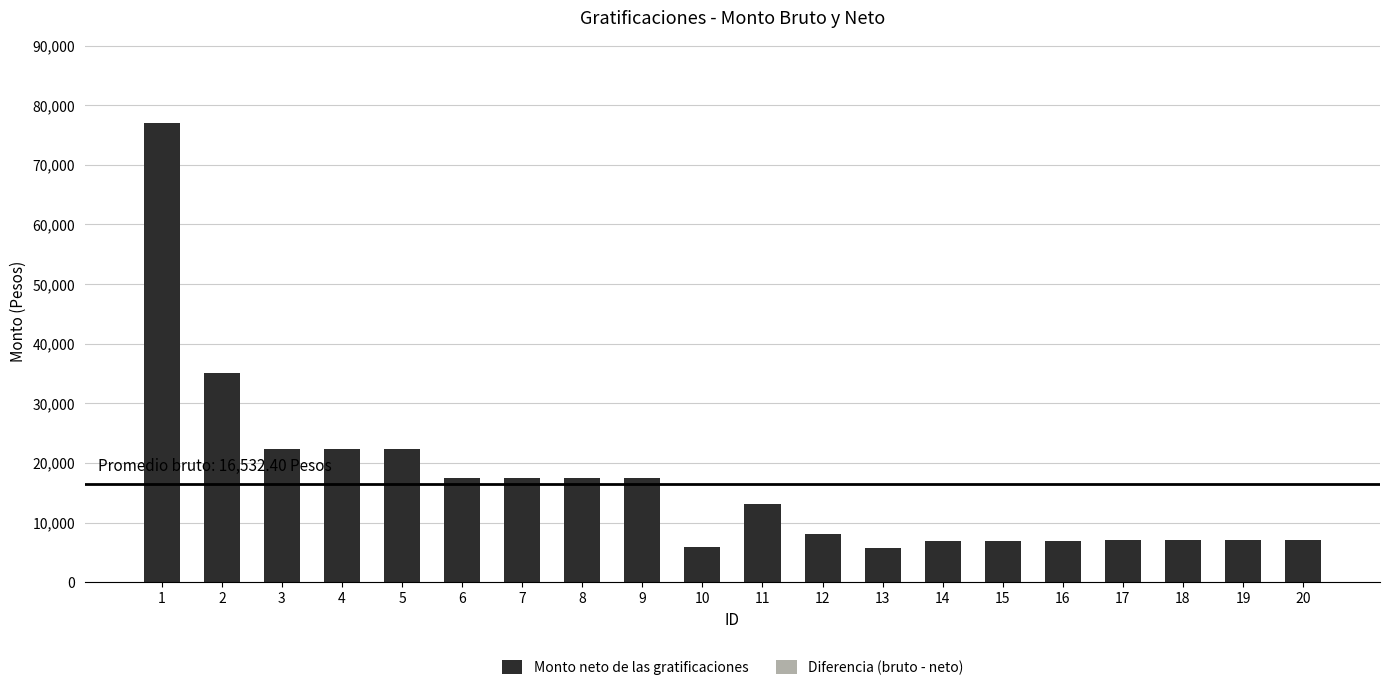

What is the value of the 18th bar from the left?

7012.5